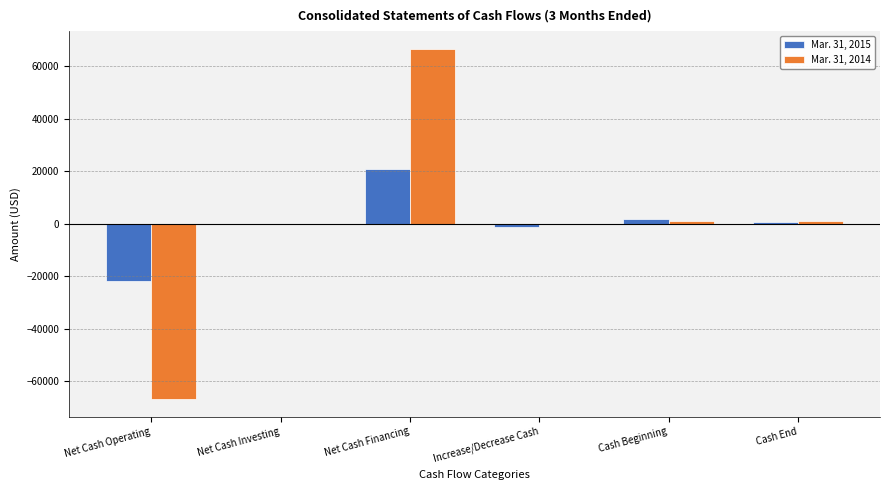

What is the total value across all series at Net Cash Operating?

-88672